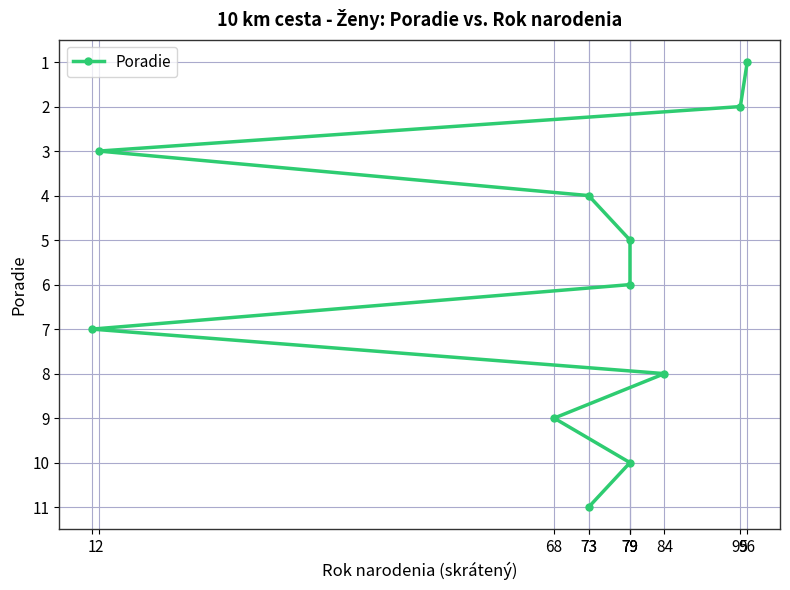

What is the sum of the values at 1 and 96?

8